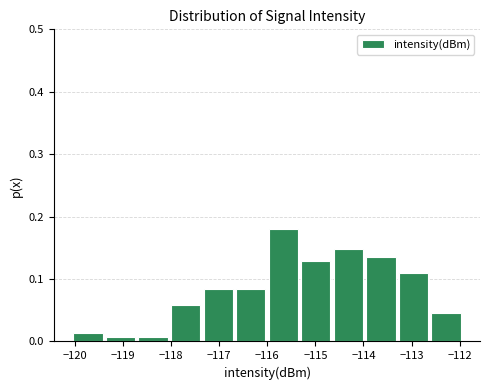

How tall is the bar that spans -113.3 to -112.6 on the x-axis? Neither the bar edges nor the heights are printed on the chart, so give them approximately, as read against the axes.

0.11